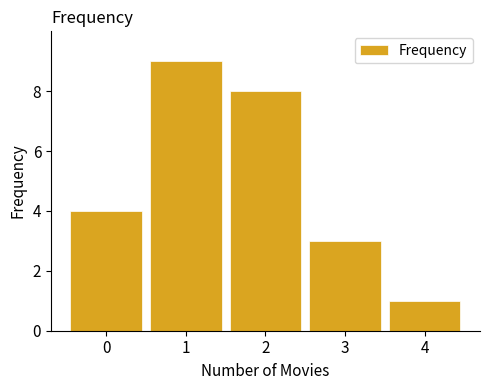

Reading right to left, what are all the values shown in this chart?

1	3	8	9	4